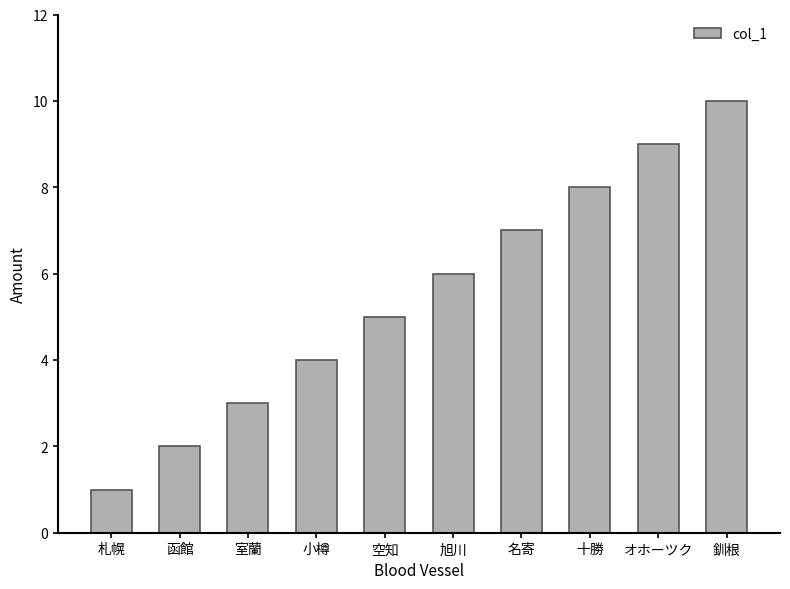

Reading left to right, extract all data points from this chart.

1	2	3	4	5	6	7	8	9	10